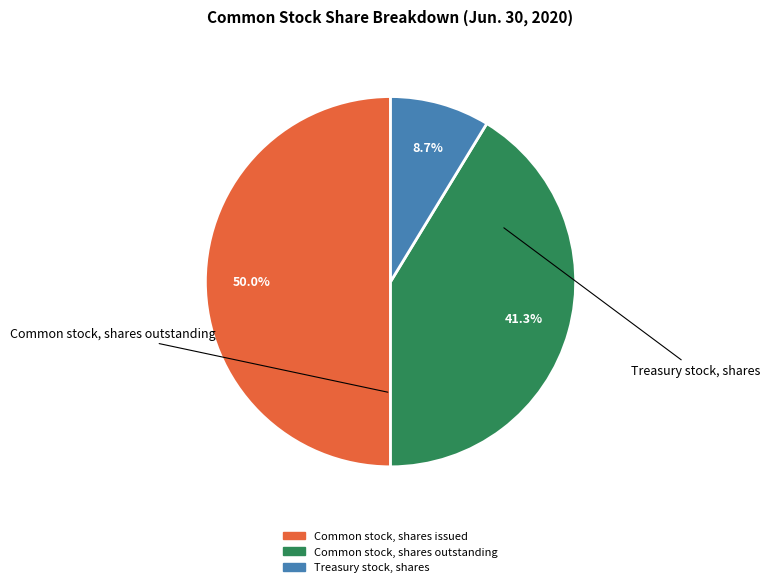

How many slices are in this pie chart?

3